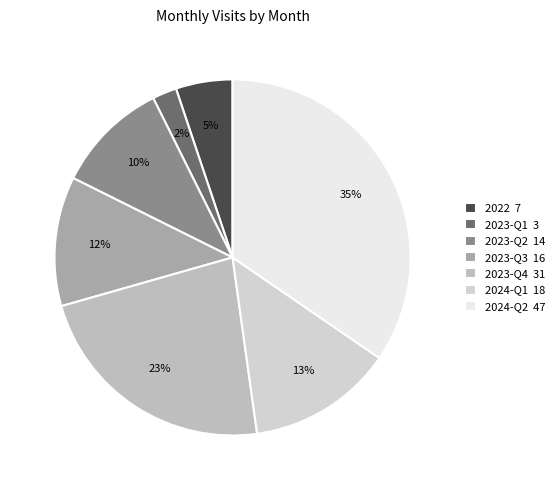

What is the largest slice in the pie chart?

2024-Q2 47